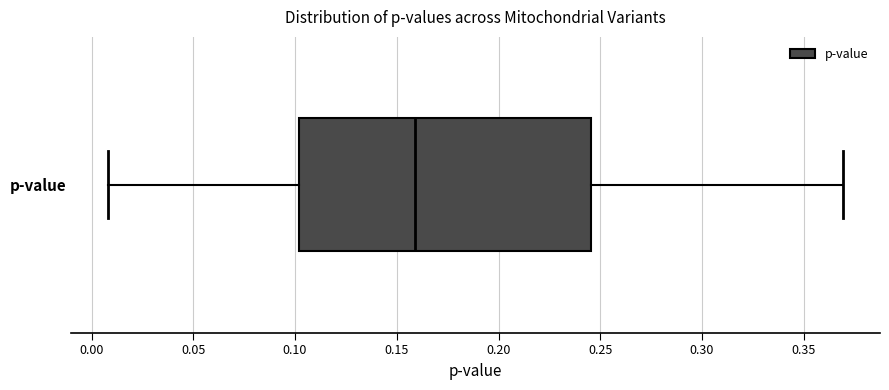

Transcribe this box plot: give where the median line is, the range the box spans, and where the two whiskers end, as read against the x-axis. The values are not printed on the chart, so give them approximately, as read against the axis.

median 0.160, box 0.100 to 0.245, whiskers 0.010 to 0.370